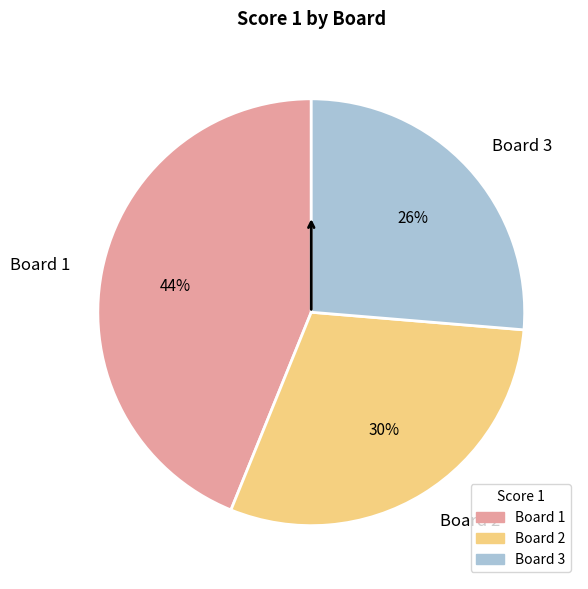

Rank the categories by value from highest to lowest.

Board 1, Board 2, Board 3